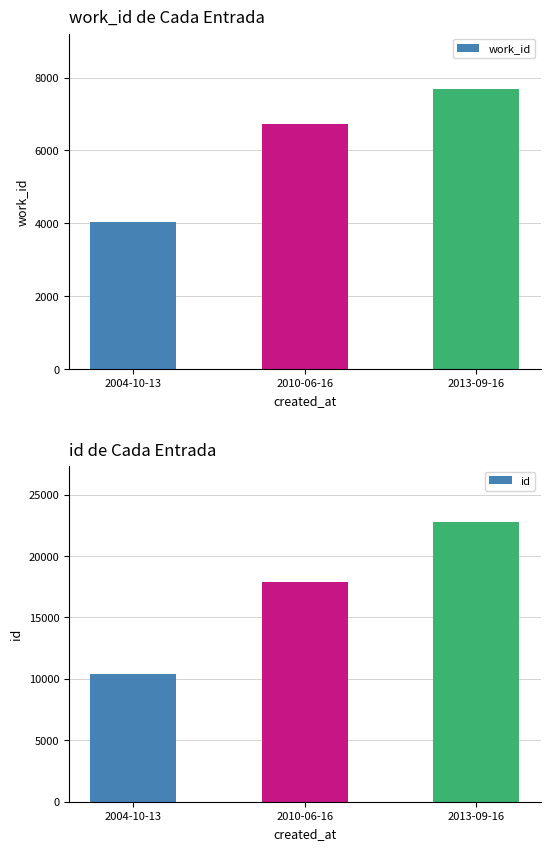

Is the value of work_id at 2013-09-16 greater than the value of id at 2004-10-13?

No